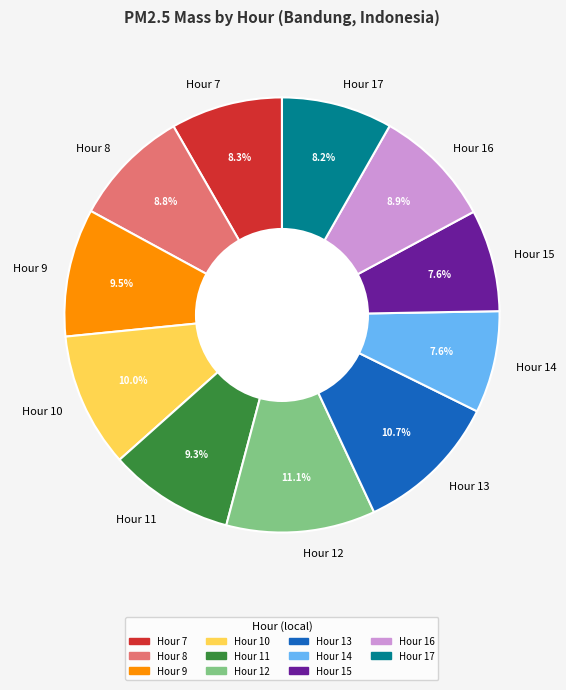

To the nearest percent, what is the combined percentage of Hour 10 and Hour 12?

21%